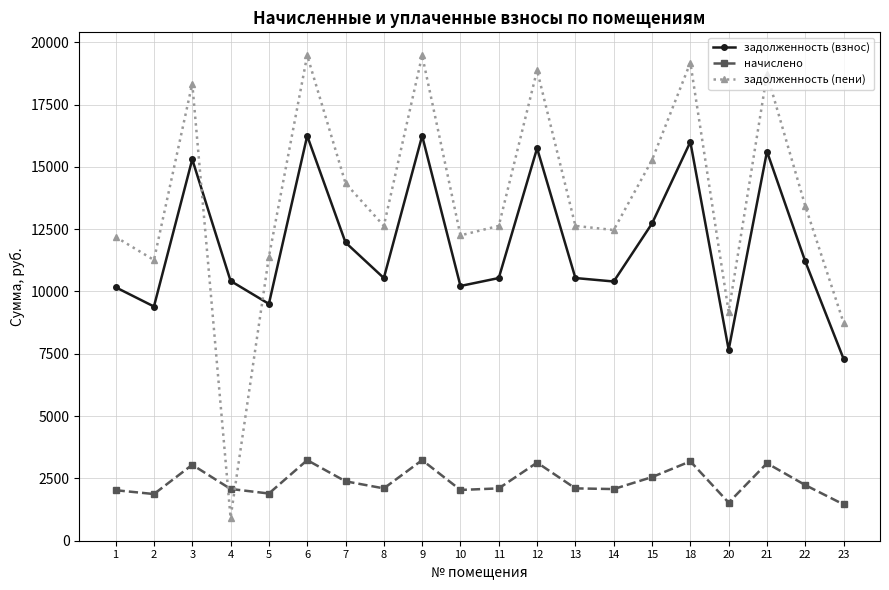

Is the value of задолженность (пени) at 21 greater than the value of начислено at 23?

Yes